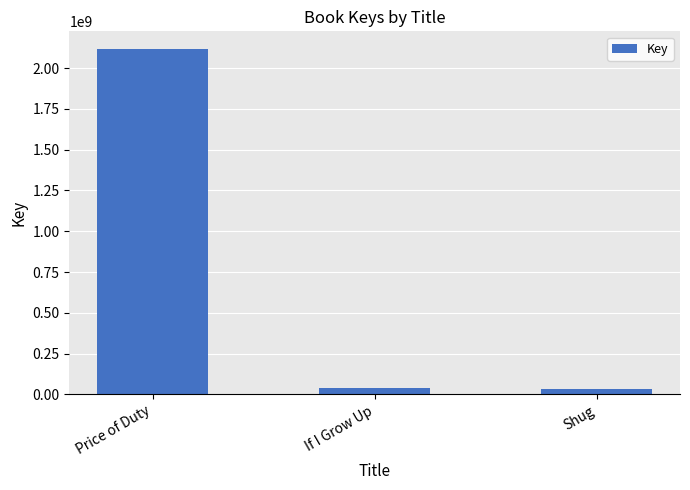

True or false: the data shows 37293750 at If I Grow Up.

True